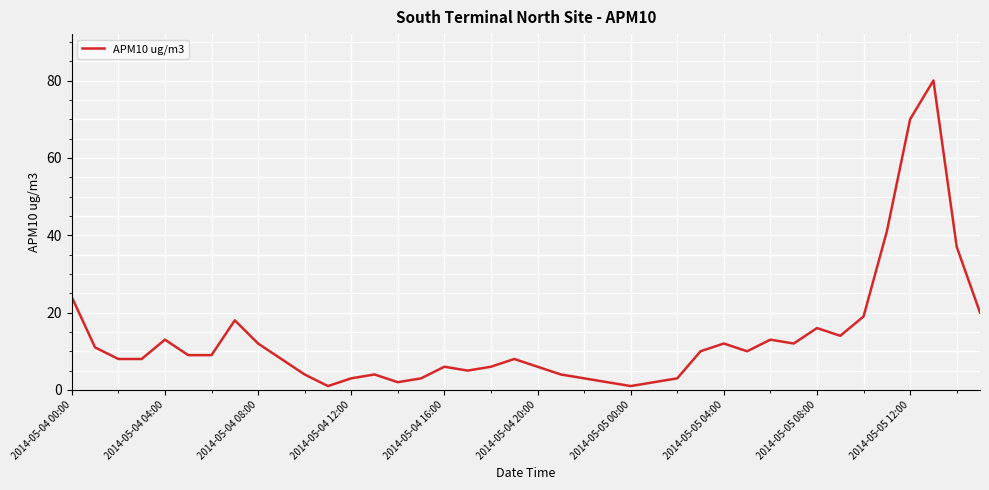

What is the maximum value shown in the chart?

80